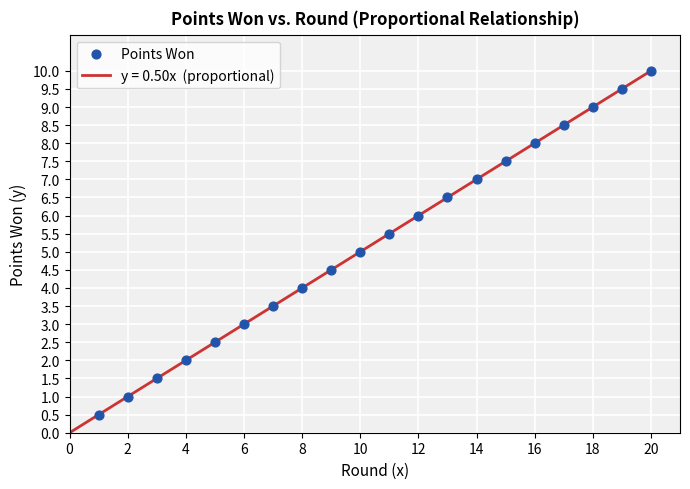

What is the greatest value displayed?

10.0